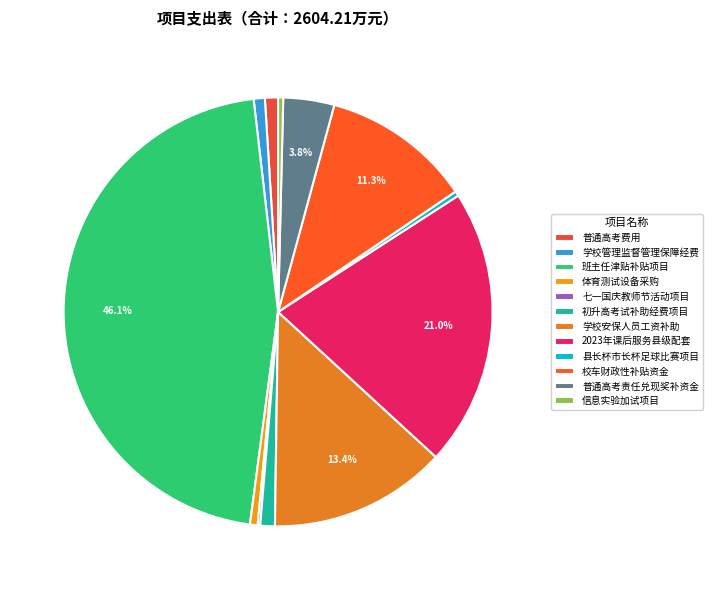

Which slice is the largest?

班主任津贴补贴项目